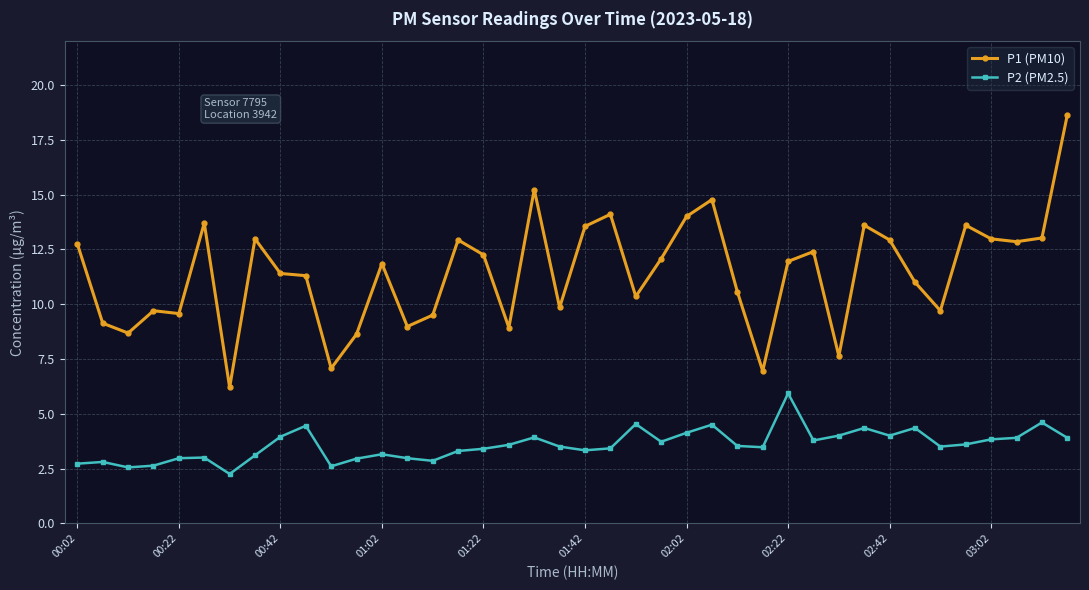

What is the minimum value for P1 (PM10)?

6.2